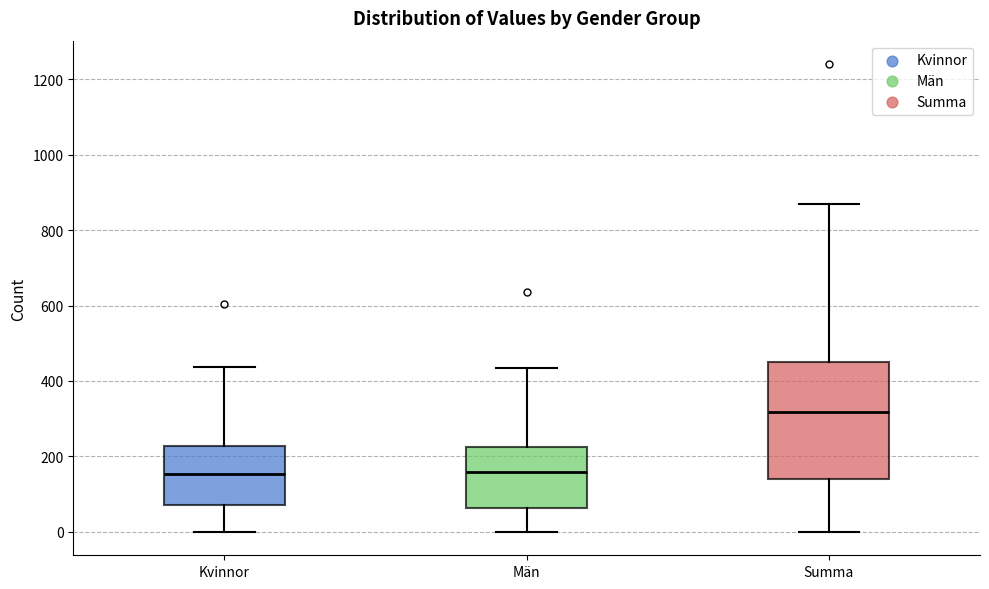

Reading left to right, transcribe this box plot: for each box, give where its median line is, the range the box spans, and where its two whiskers end, as read against the y-axis. The values are not printed on the chart, so give them approximately, as read against the axis.

Kvinnor: median 160, box 80 to 220, whiskers 0 to 440
Män: median 160, box 60 to 220, whiskers 0 to 440
Summa: median 320, box 140 to 440, whiskers 0 to 860